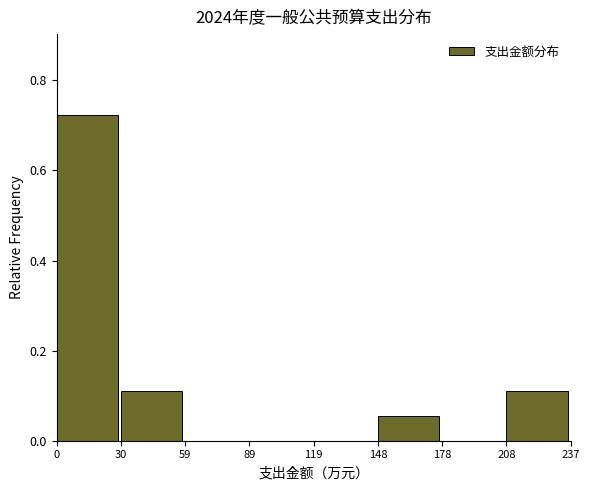

What is the height of the bar covering 0 to 30 on the x-axis? The values are not printed on the chart, so give them approximately, as read against the axis.

0.72